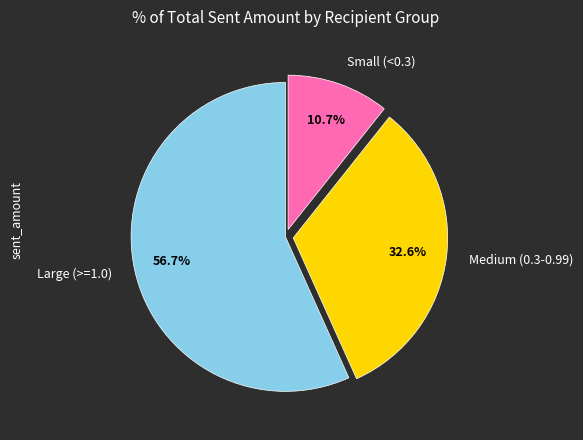

Which has a higher value, Small (<0.3) or Large (>=1.0)?

Large (>=1.0)